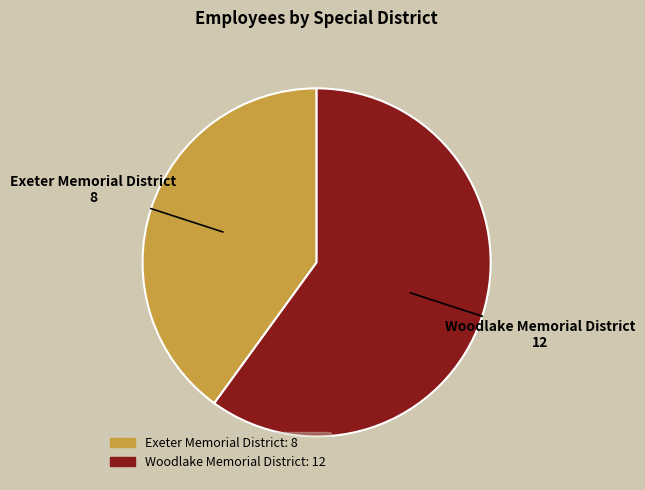

Which slice represents more than half of the pie?

Woodlake Memorial District